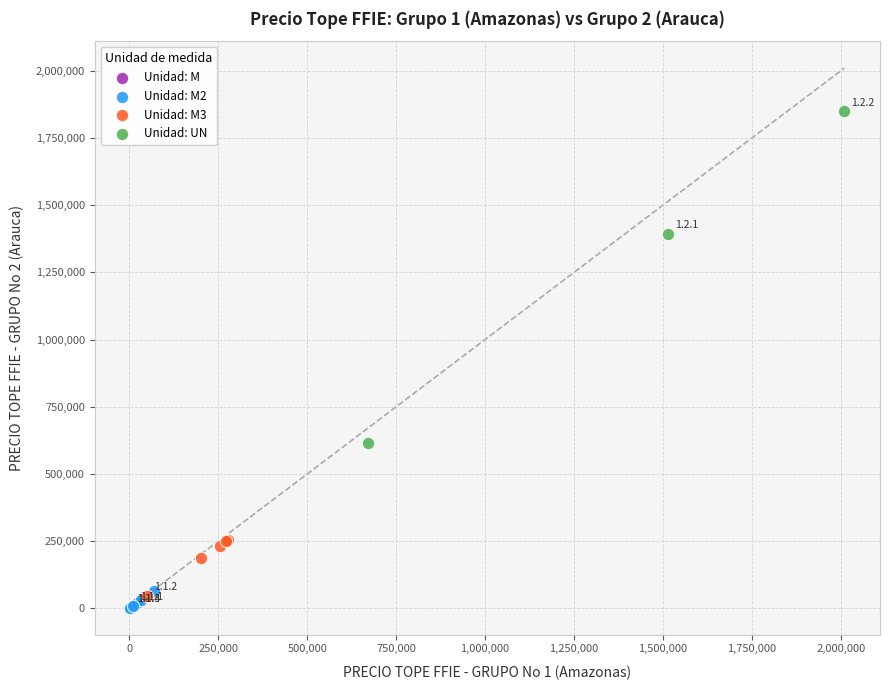

What are all the series names shown in the legend?

Unidad: M, Unidad: M2, Unidad: M3, Unidad: UN